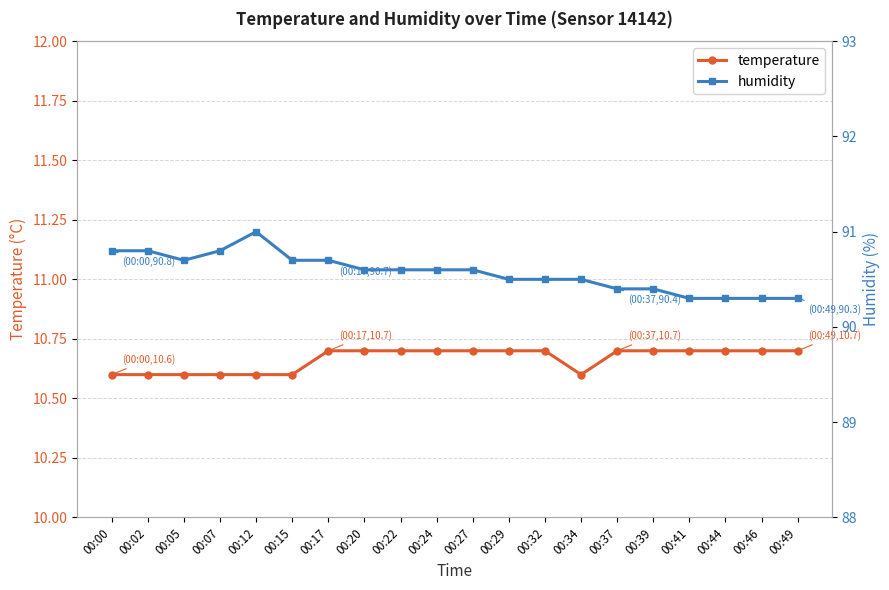

What are all the series names shown in the legend?

temperature, humidity